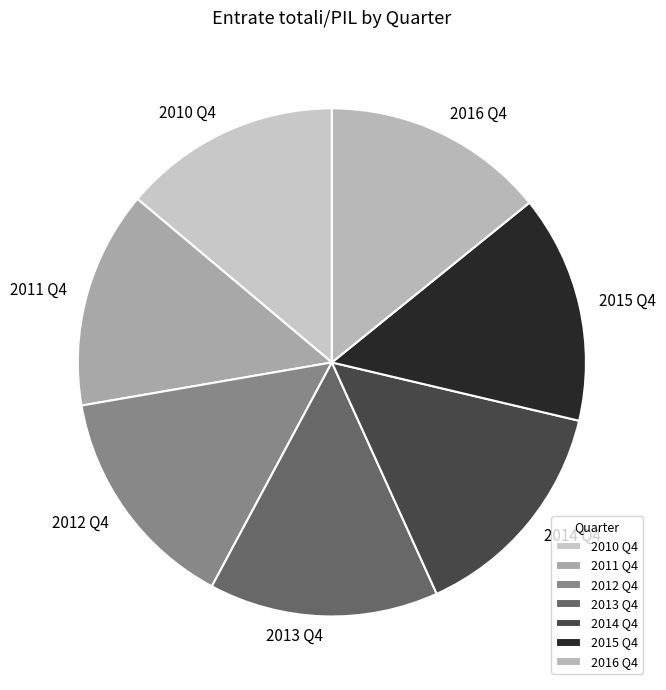

Count the number of slices in the pie.

7